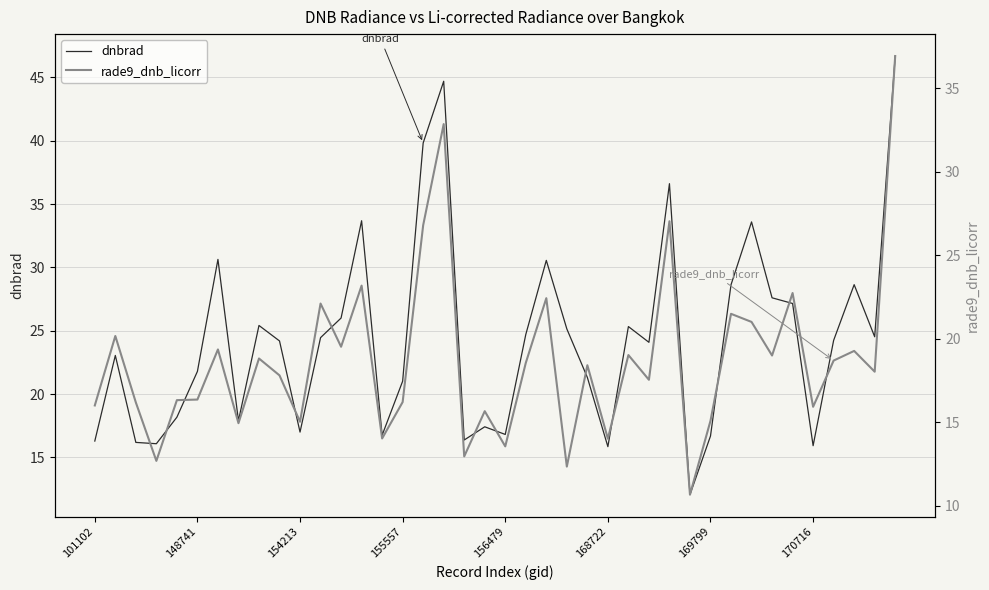

How many interior local valleys does the dnbrad series have?

11